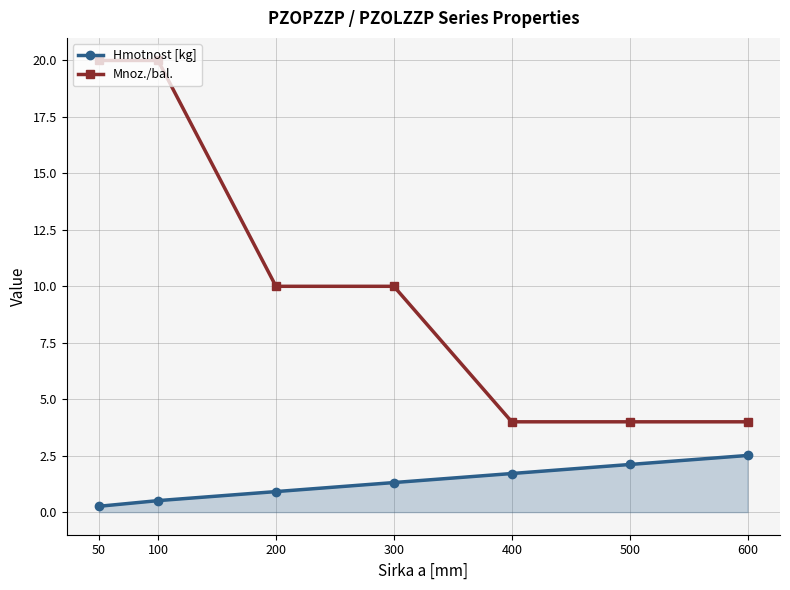

True or false: Hmotnost [kg] and Mnoz./bal. intersect in this chart.

False